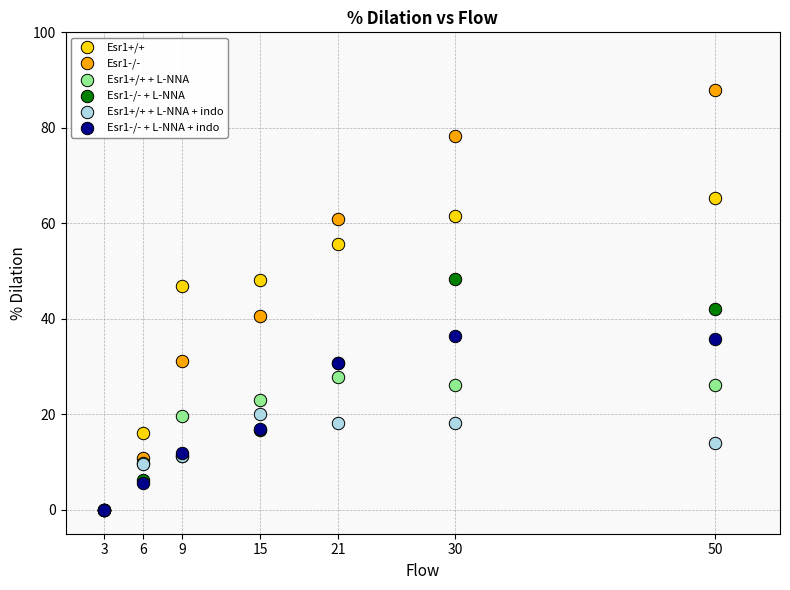

Which series reaches the maximum Y coordinate?

Esr1-/-